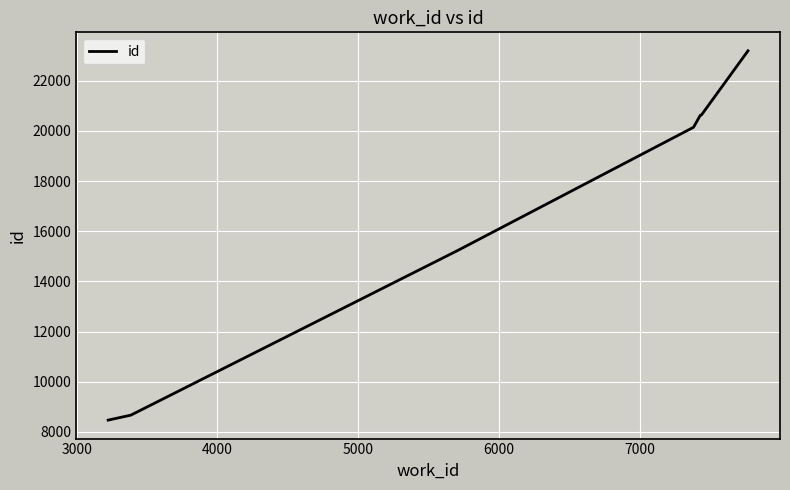

What is the maximum value shown in the chart?

23192